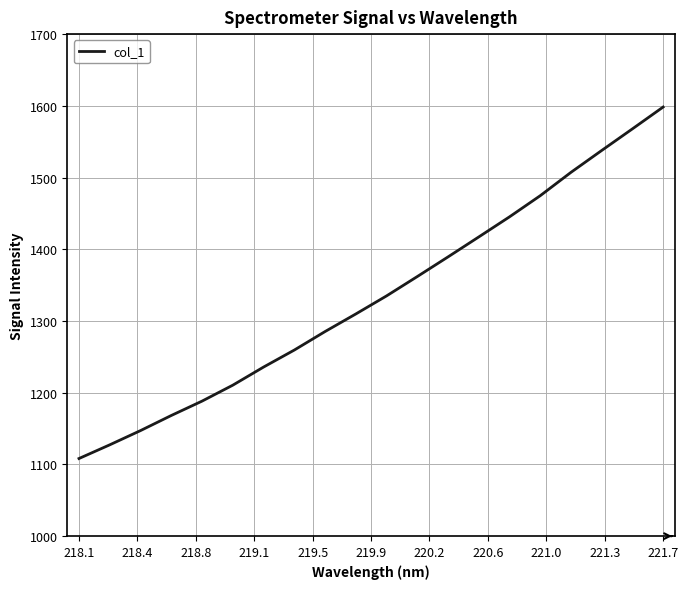

What is the difference between the maximum and minimum values?

490.1